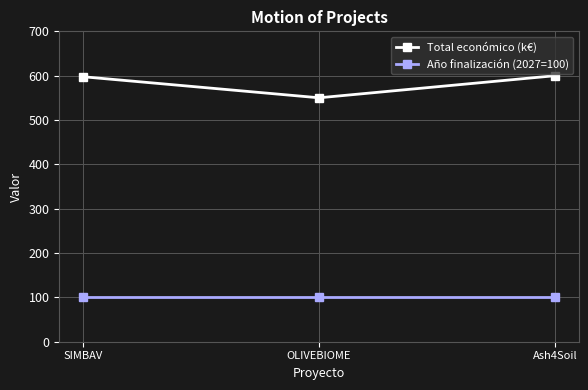

What position from the left is SIMBAV?

1